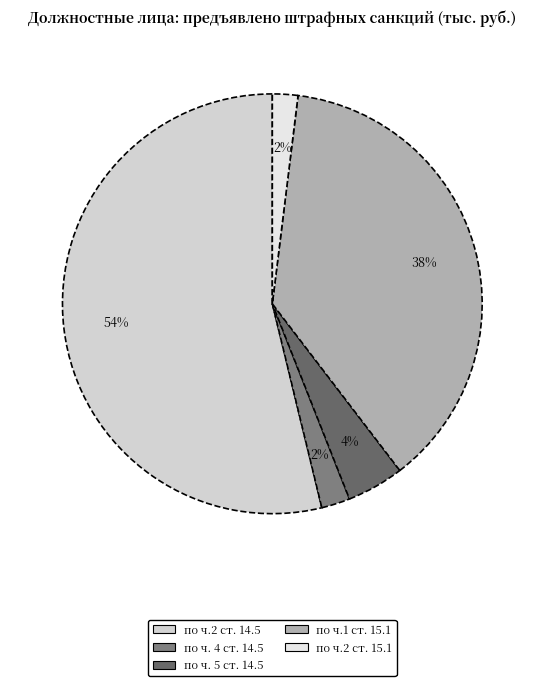

What percentage is the по ч.2 ст. 15.1 slice, to the nearest percent?

2%